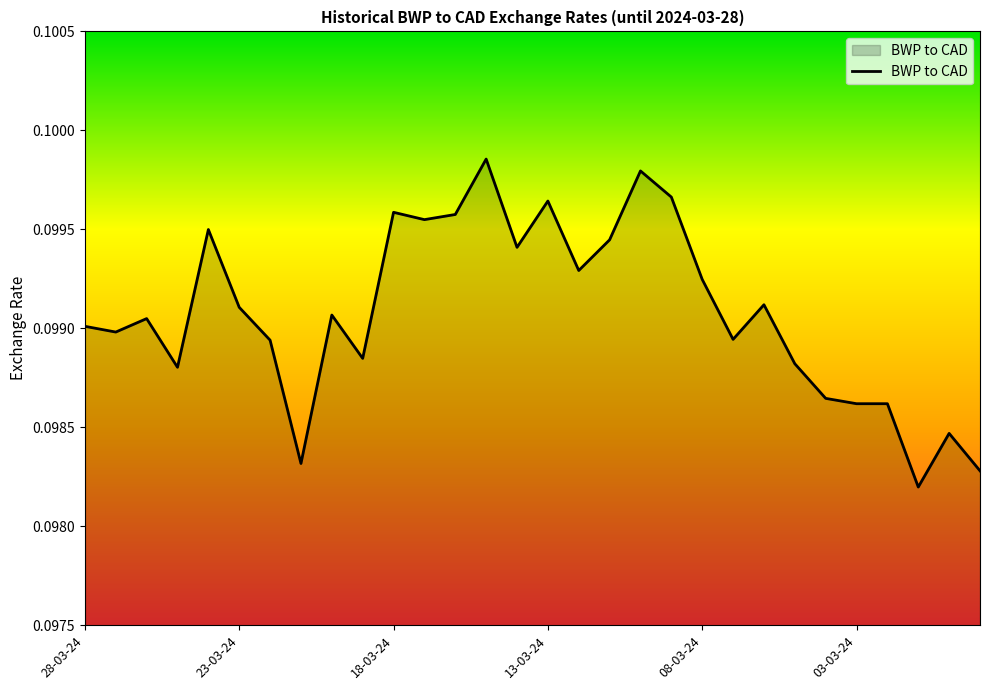

What is the sum of all values?

3.0